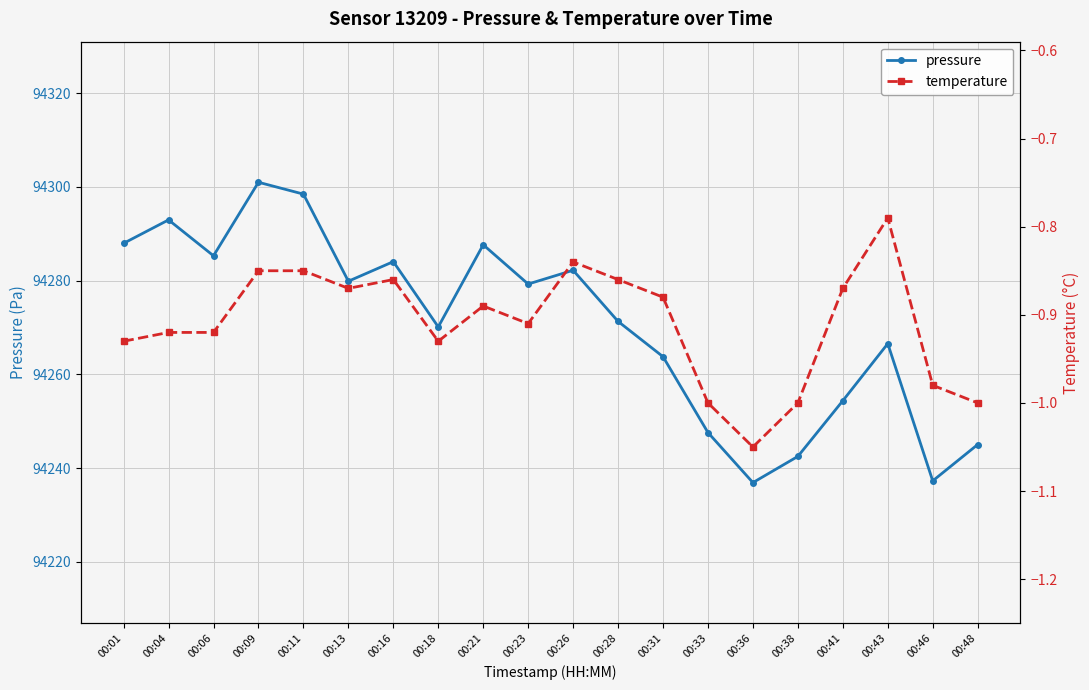

How many data points in pressure are less than 94279?

10